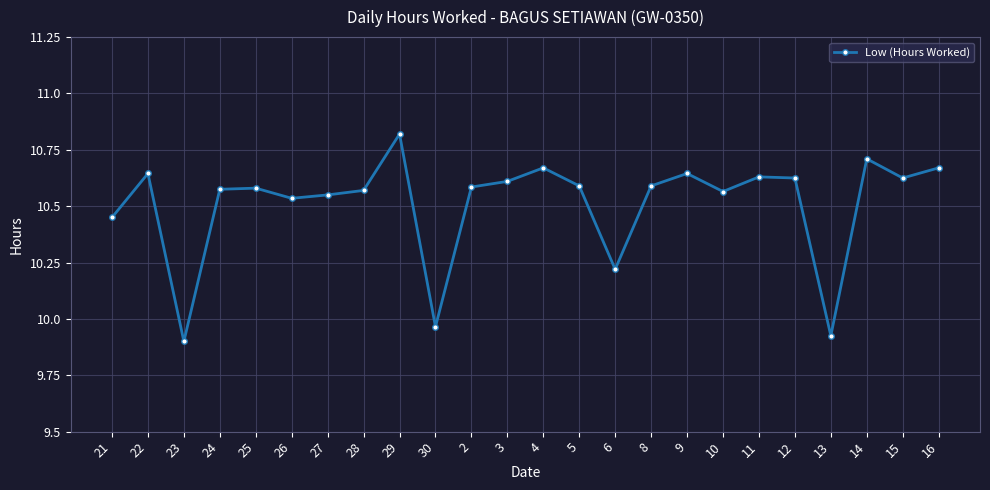

Is it true that the value at 5 is 11.2?

True